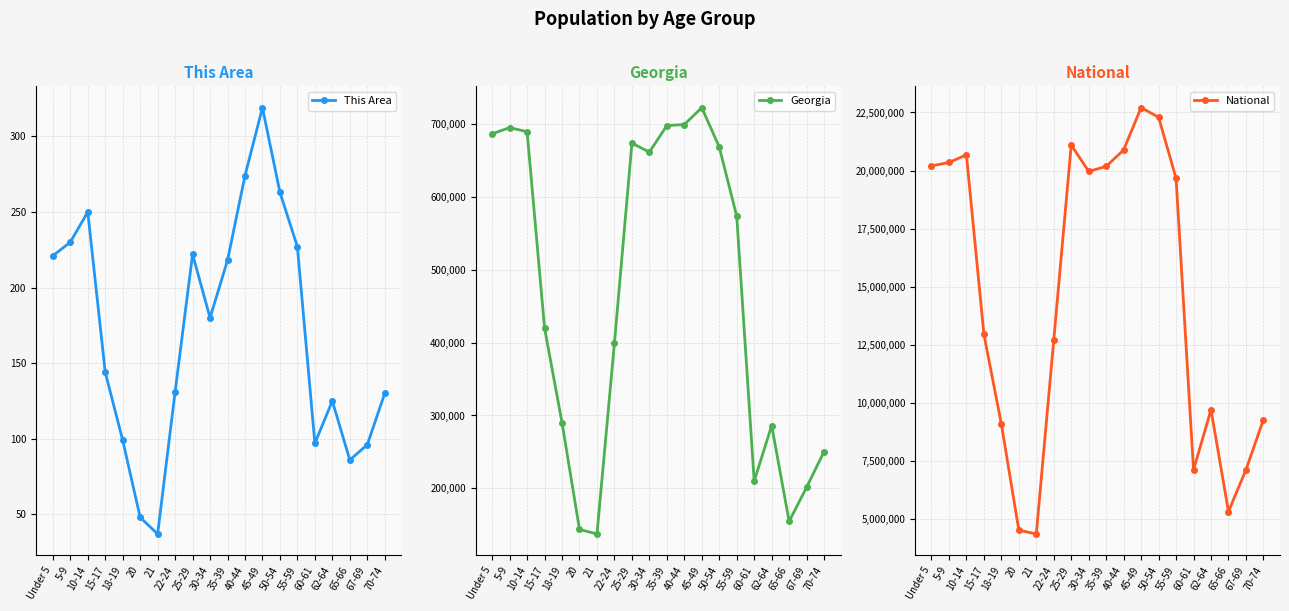

What is the label of the 11th point from the right?

30-34